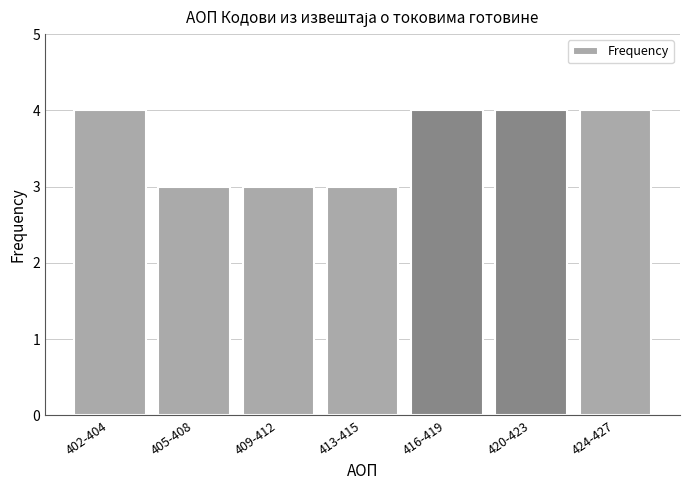

Reading right to left, what are all the values shown in this chart?

4	4	4	3	3	3	4